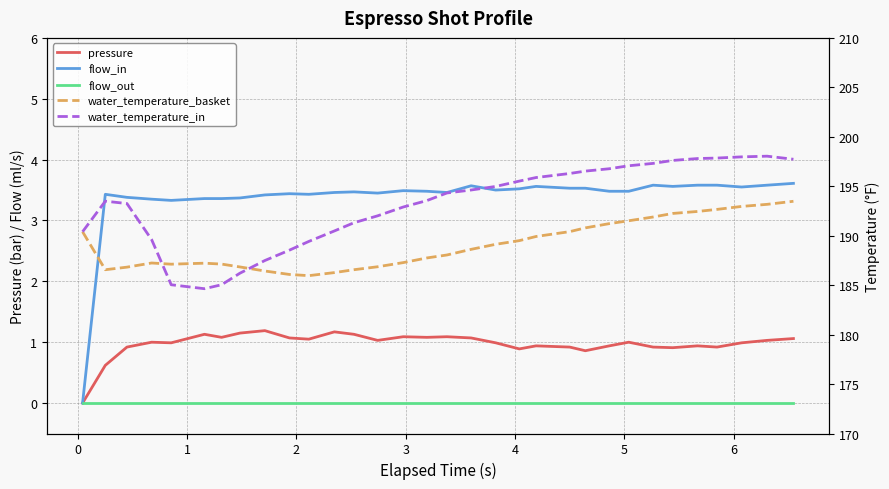

What is the difference between the maximum and minimum values in the water_temperature_basket series?

7.5